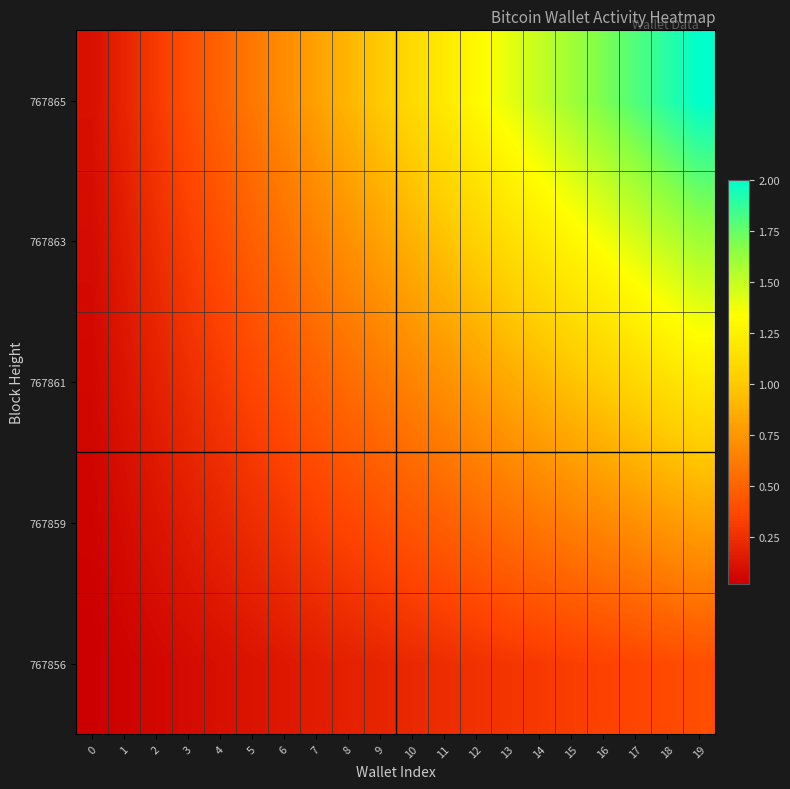

Reading left to right, what are all the values shown in this chart?

767856: 0=0.0	1=0.0	2=0.1	3=0.1	4=0.1	5=0.1	6=0.1	7=0.2	8=0.2	9=0.2	10=0.2	11=0.2	12=0.3	13=0.3	14=0.3	15=0.3	16=0.3	17=0.4	18=0.4	19=0.4
767859: 0=0.0	1=0.1	2=0.1	3=0.2	4=0.2	5=0.2	6=0.3	7=0.3	8=0.4	9=0.4	10=0.4	11=0.5	12=0.5	13=0.6	14=0.6	15=0.6	16=0.7	17=0.7	18=0.8	19=0.8
767861: 0=0.1	1=0.1	2=0.2	3=0.2	4=0.3	5=0.4	6=0.4	7=0.5	8=0.5	9=0.6	10=0.7	11=0.7	12=0.8	13=0.8	14=0.9	15=1.0	16=1.0	17=1.1	18=1.1	19=1.2
767863: 0=0.1	1=0.2	2=0.2	3=0.3	4=0.4	5=0.5	6=0.6	7=0.6	8=0.7	9=0.8	10=0.9	11=1.0	12=1.0	13=1.1	14=1.2	15=1.3	16=1.4	17=1.4	18=1.5	19=1.6
767865: 0=0.1	1=0.2	2=0.3	3=0.4	4=0.5	5=0.6	6=0.7	7=0.8	8=0.9	9=1.0	10=1.1	11=1.2	12=1.3	13=1.4	14=1.5	15=1.6	16=1.7	17=1.8	18=1.9	19=2.0